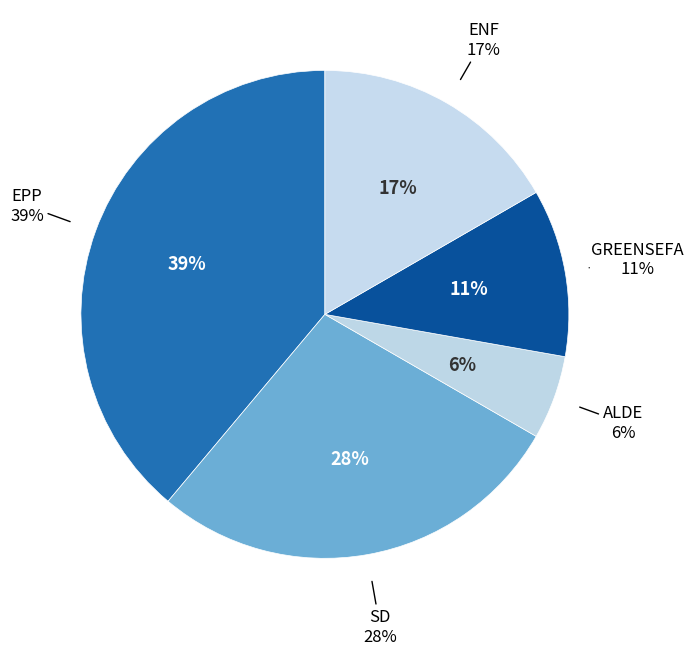

To the nearest percent, what portion does EPP represent?

39%